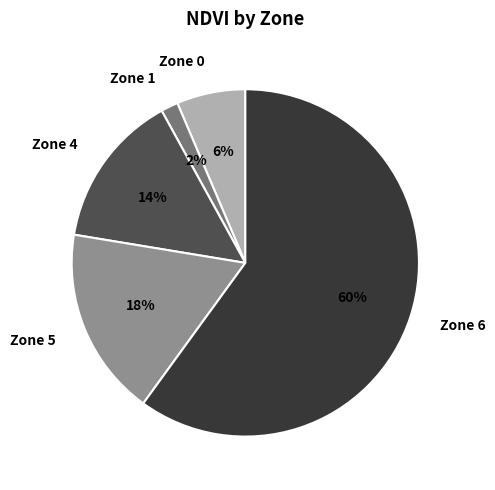

To the nearest percent, what is the difference between the Zone 0 and Zone 6 slice percentages?

54%